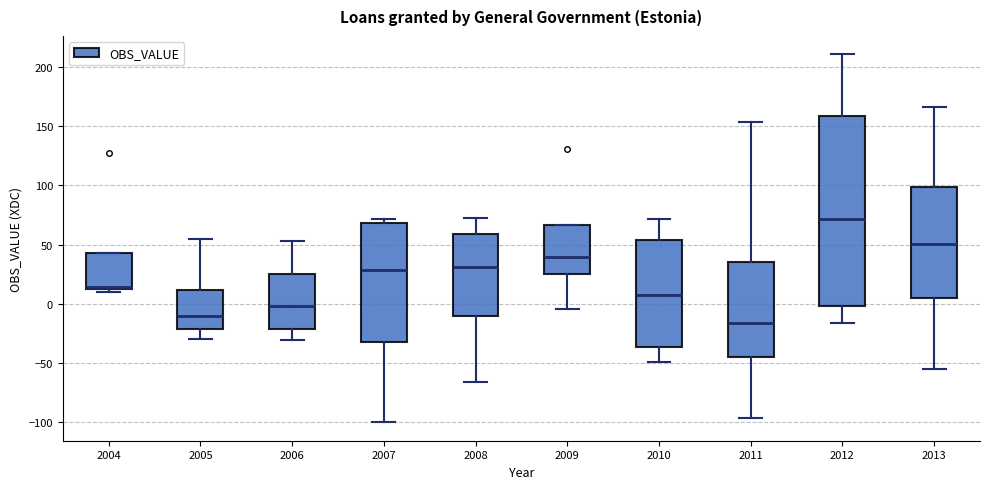

Reading left to right, read every box against the y-axis: the position of its median line, the range the box covers, and the ends of its whiskers. The values are not printed on the chart, so give them approximately, as read against the axis.

2004: median 15, box 10 to 45, whiskers 10 (just below the box's lower edge) to 45
2005: median -10, box -20 to 10, whiskers -30 to 55
2006: median 0, box -20 to 25, whiskers -30 to 55
2007: median 30, box -30 to 70, whiskers -100 to 70 (just above the box's upper edge)
2008: median 30, box -10 to 60, whiskers -65 to 70
2009: median 40, box 25 to 65, whiskers -5 to 65
2010: median 10, box -35 to 55, whiskers -50 to 70
2011: median -15, box -45 to 35, whiskers -95 to 155
2012: median 70, box 0 to 160, whiskers -15 to 210
2013: median 50, box 5 to 100, whiskers -55 to 165